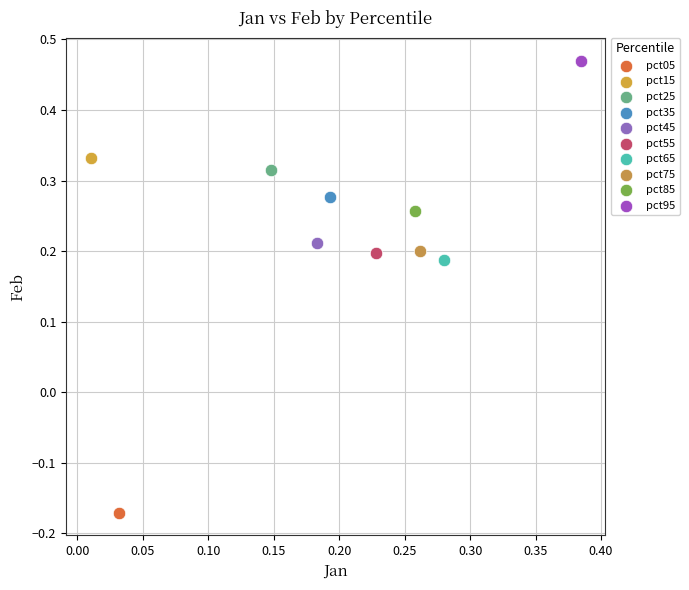

What are all the series names shown in the legend?

pct05, pct15, pct25, pct35, pct45, pct55, pct65, pct75, pct85, pct95